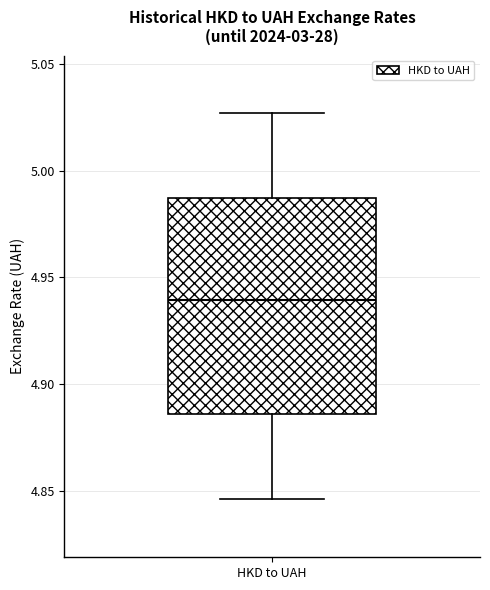

Where does the upper whisker of the box for HKD to UAH end on the y-axis? The values are not printed on the chart, so give them approximately, as read against the axis.

5.025